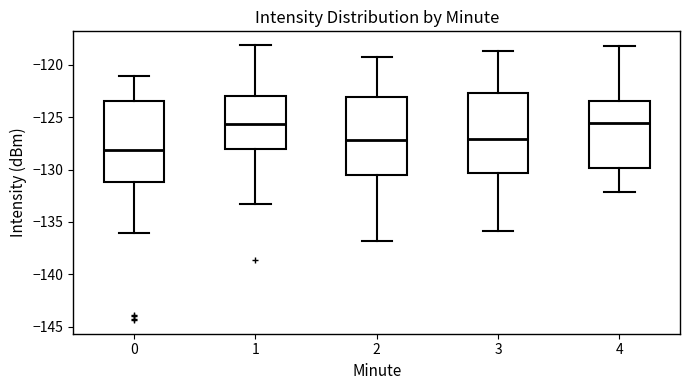

Reading left to right, read every box against the y-axis: the position of its median line, the range the box covers, and the ends of its whiskers. The values are not printed on the chart, so give them approximately, as read against the axis.

0: median -128.0, box -131.0 to -123.5, whiskers -136.0 to -121.0
1: median -125.5, box -128.0 to -123.0, whiskers -133.5 to -118.0
2: median -127.0, box -130.5 to -123.0, whiskers -137.0 to -119.0
3: median -127.0, box -130.5 to -122.5, whiskers -136.0 to -118.5
4: median -125.5, box -130.0 to -123.5, whiskers -132.0 to -118.0